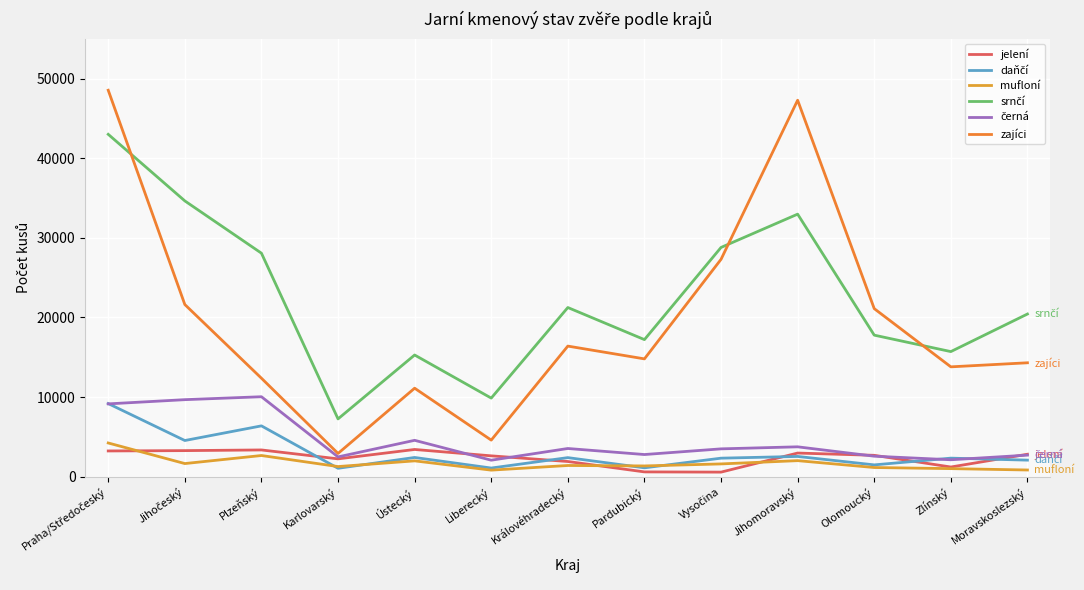

Between Jihomoravský and Plzeňský, which is larger?

Plzeňský